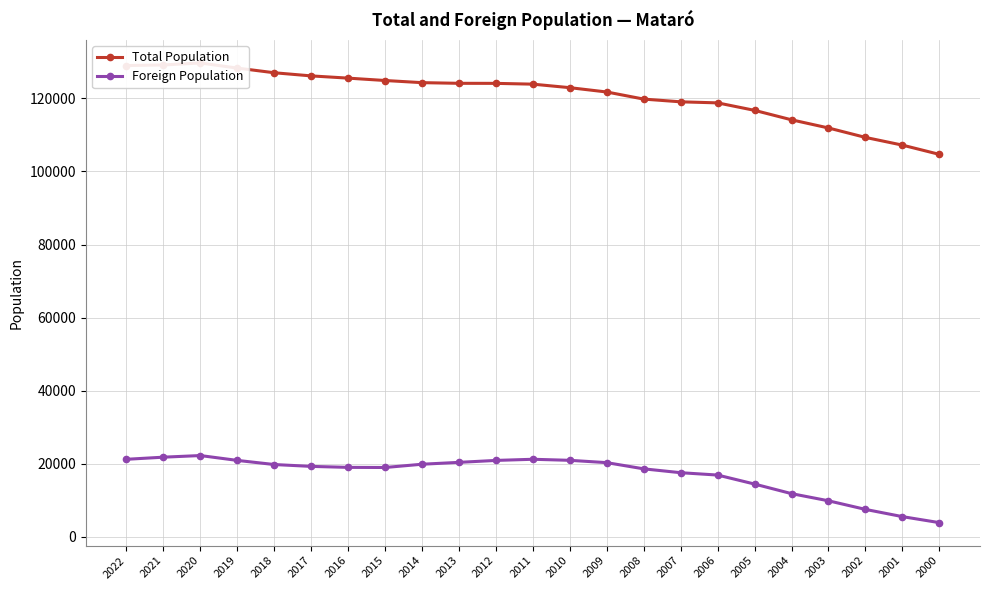

Which category has the highest value in the Foreign Population series?

2020